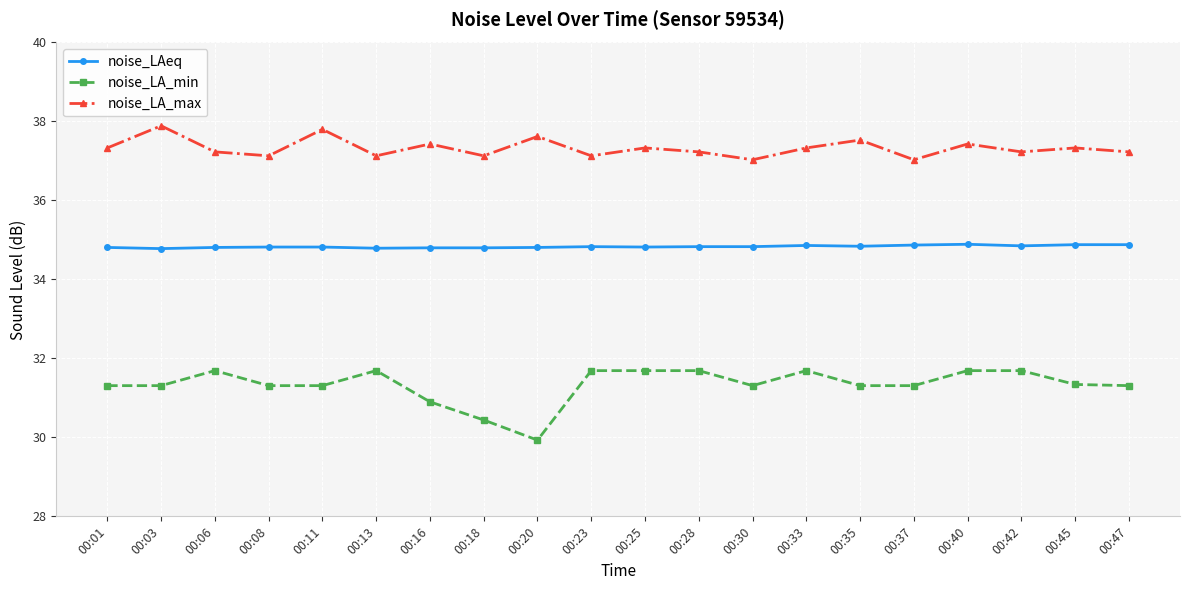

What value does the noise_LA_max series have at 00:47?

37.2